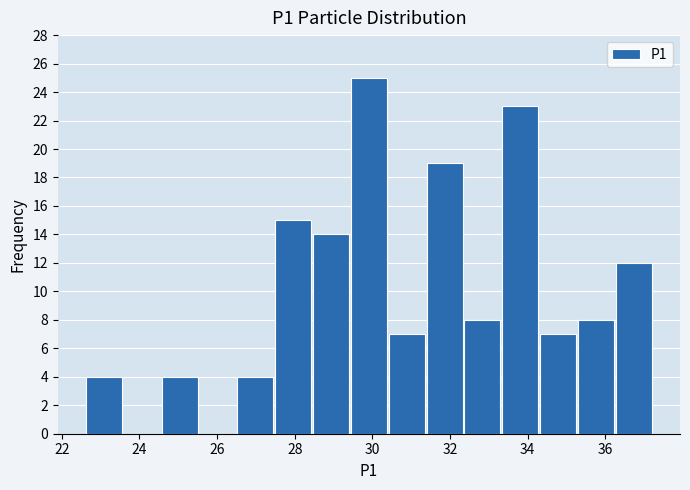

What is the height of the bar covering 29.4 to 30.4 on the x-axis? Neither the bar edges nor the heights are printed on the chart, so give them approximately, as read against the axes.

25